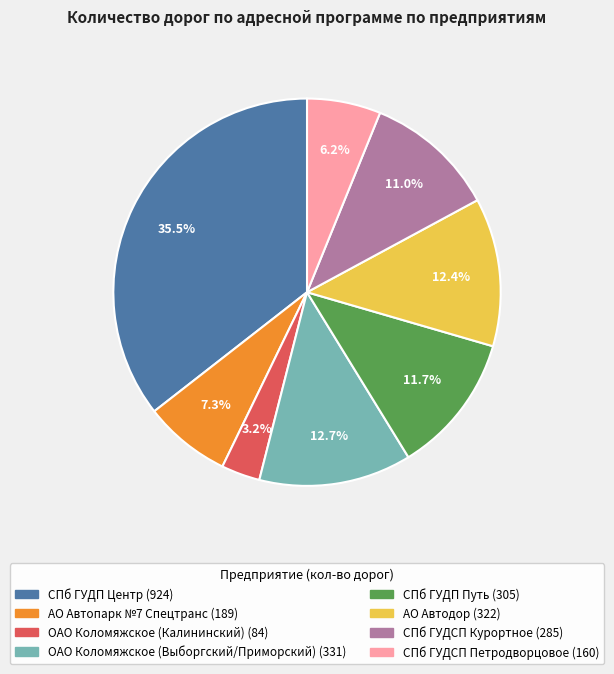

To the nearest percent, what percentage of the pie is СПб ГУДП Путь?

12%